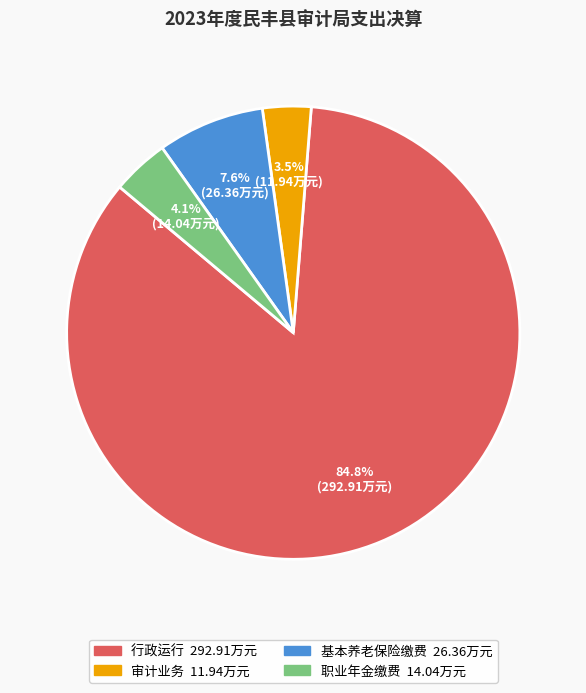

Does any single category account for the majority?

Yes